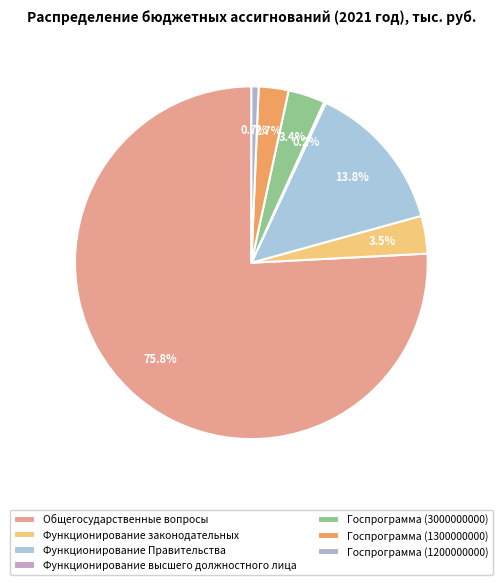

What is the majority slice?

Общегосударственные вопросы